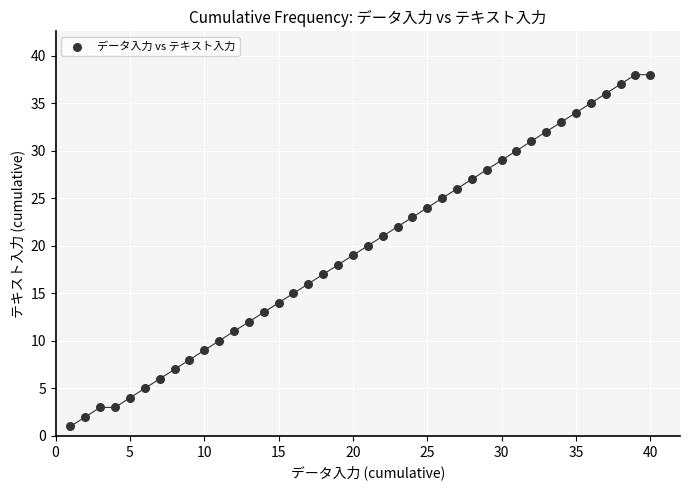

What is the range of X values (max minus min)?

39